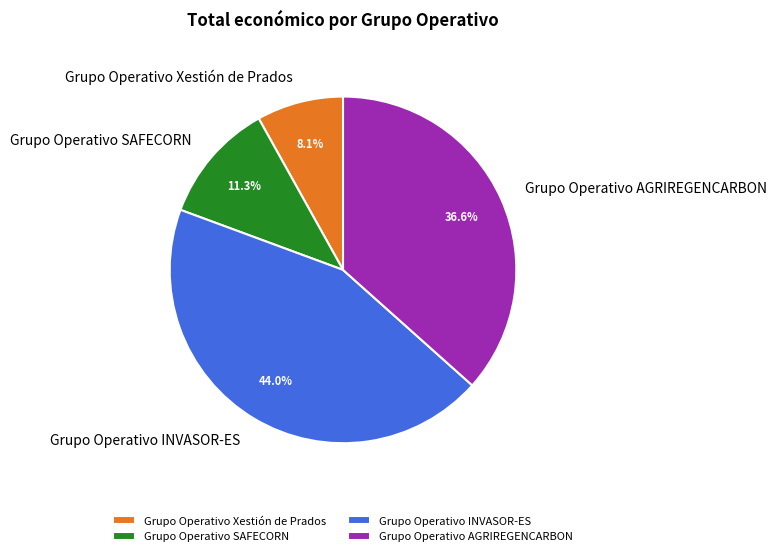

To the nearest percent, what portion does Grupo Operativo AGRIREGENCARBON represent?

37%